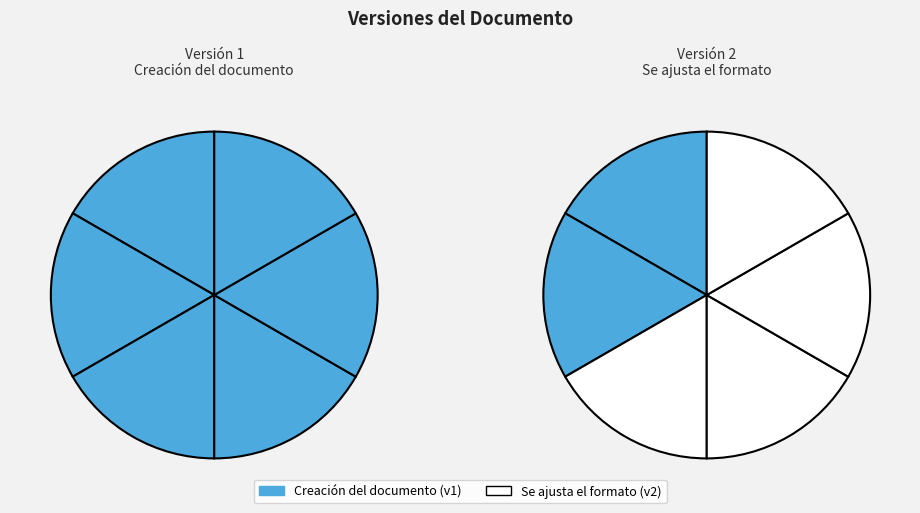

To the nearest percent, what percentage of the pie is Creación del documento?

33%